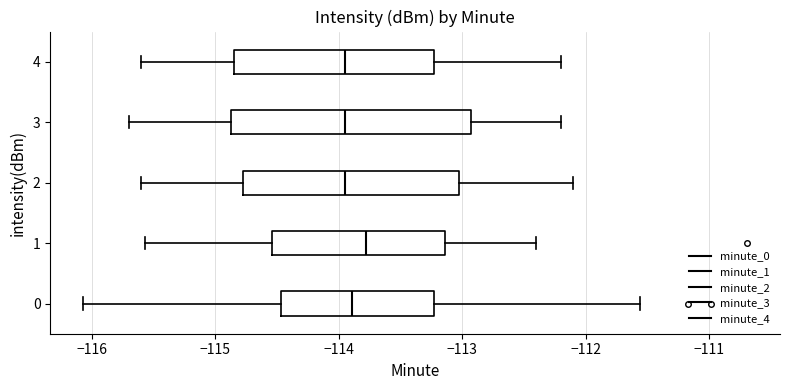

Reading bottom to top, transcribe this box plot: for each box, give where its median line is, the range the box spans, and where its two whiskers end, as read against the x-axis. The values are not printed on the chart, so give them approximately, as read against the axis.

0: median -113.9, box -114.5 to -113.2, whiskers -116.1 to -111.6
1: median -113.8, box -114.5 to -113.1, whiskers -115.6 to -112.4
2: median -113.9, box -114.8 to -113.0, whiskers -115.6 to -112.1
3: median -113.9, box -114.9 to -112.9, whiskers -115.7 to -112.2
4: median -113.9, box -114.8 to -113.2, whiskers -115.6 to -112.2